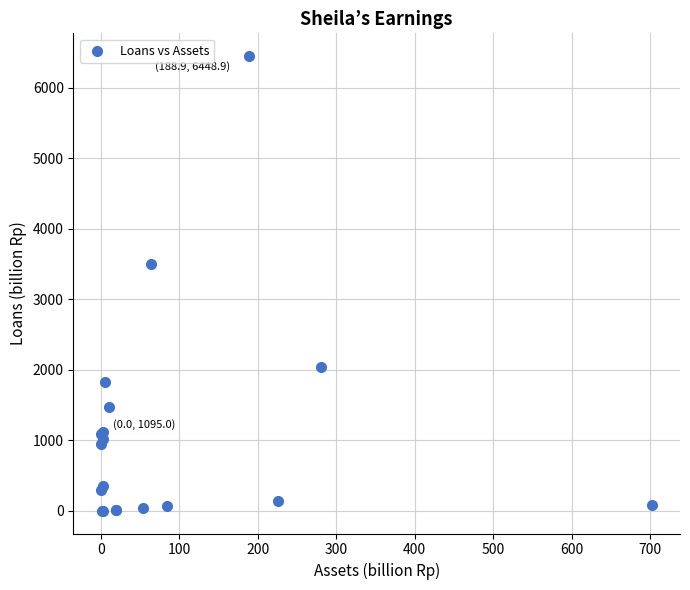

What Y value in the scatter plot is closest to 3224?

3497.0